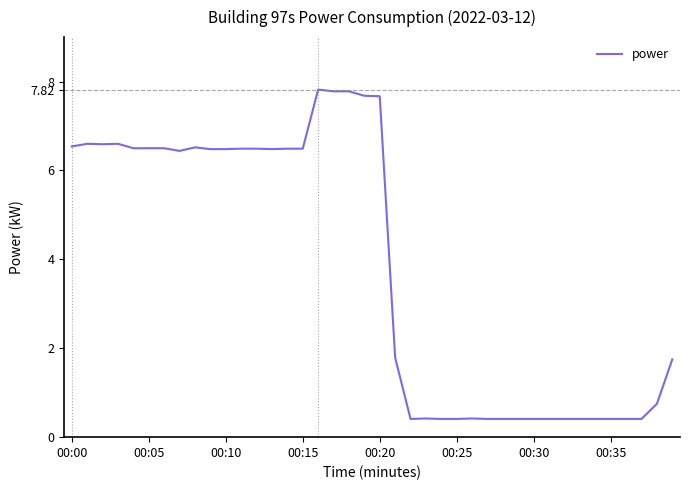

What is the greatest value displayed?

7.8